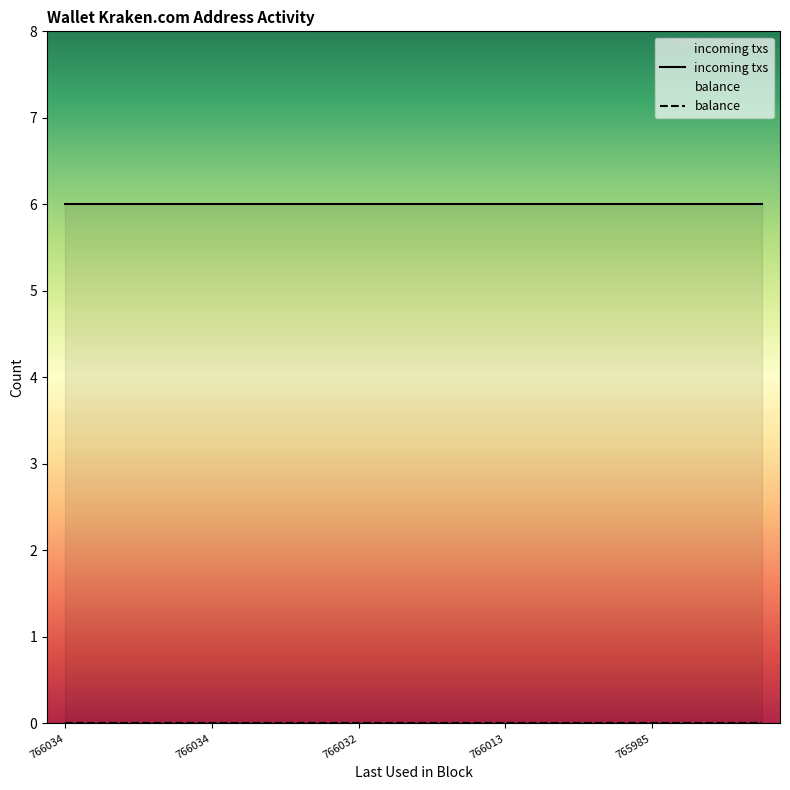

What is the average value of the incoming txs series?

6